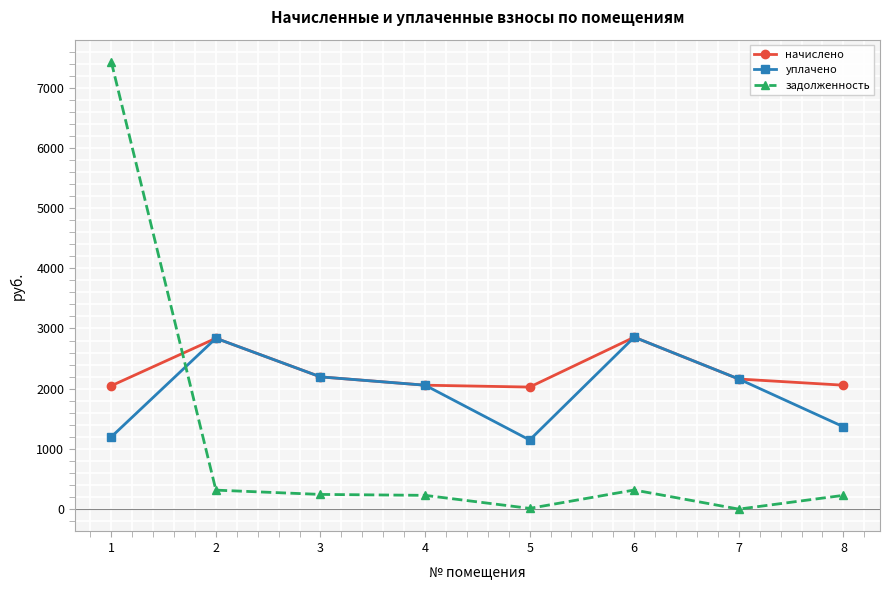

At how many categories does at least one series exceed 771?

8